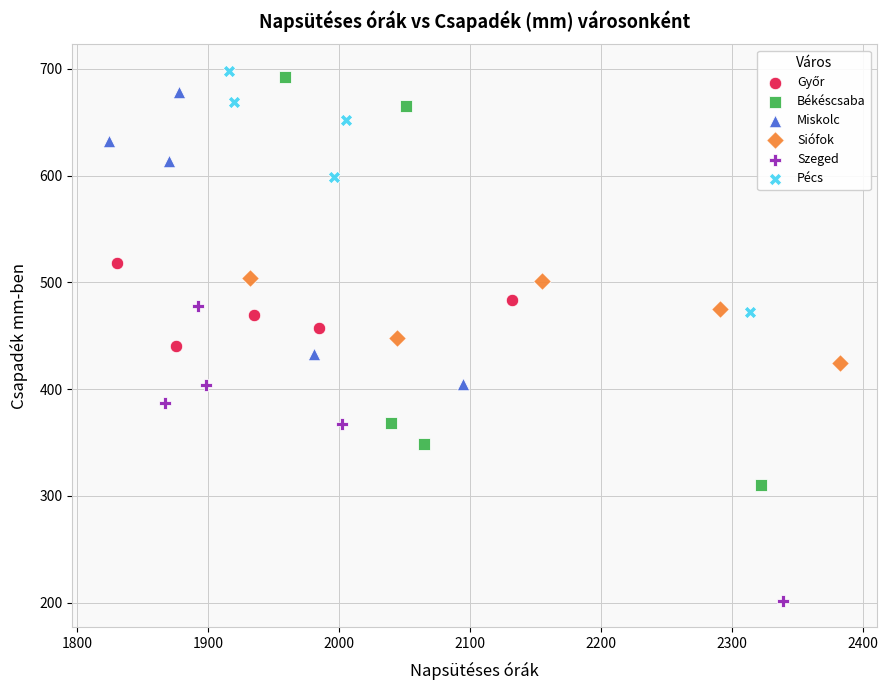

Which series reaches the minimum Y coordinate?

Szeged